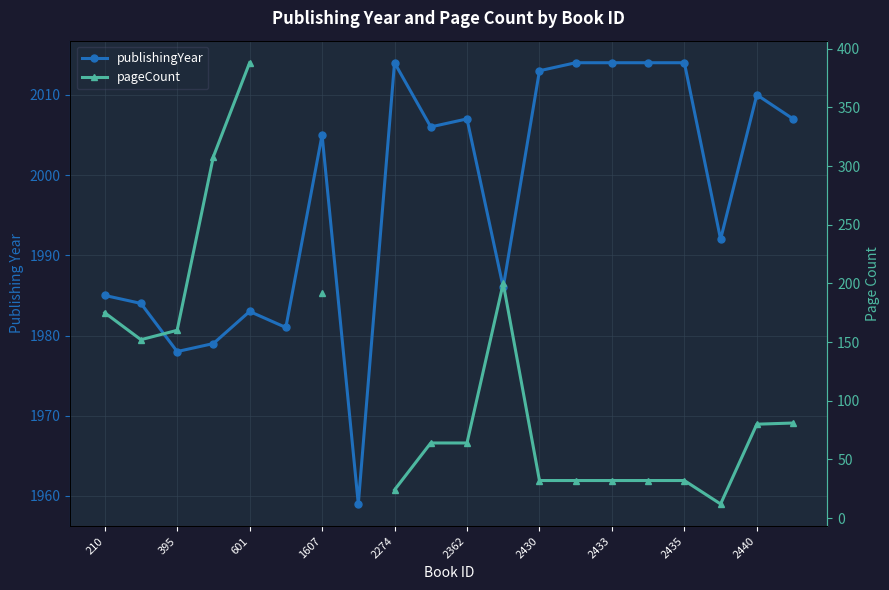

What is the difference between the highest and lowest values at 210?

1810.0